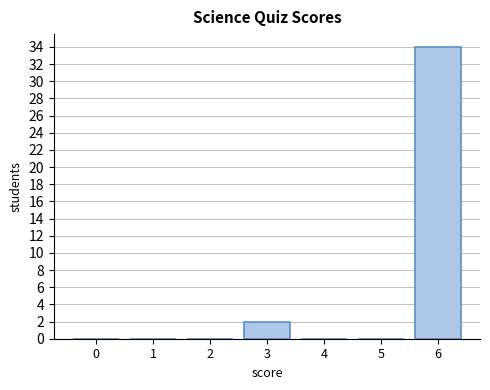

Reading left to right, transcribe all the data shown in this chart.

0=0	1=0	2=0	3=2	4=0	5=0	6=34